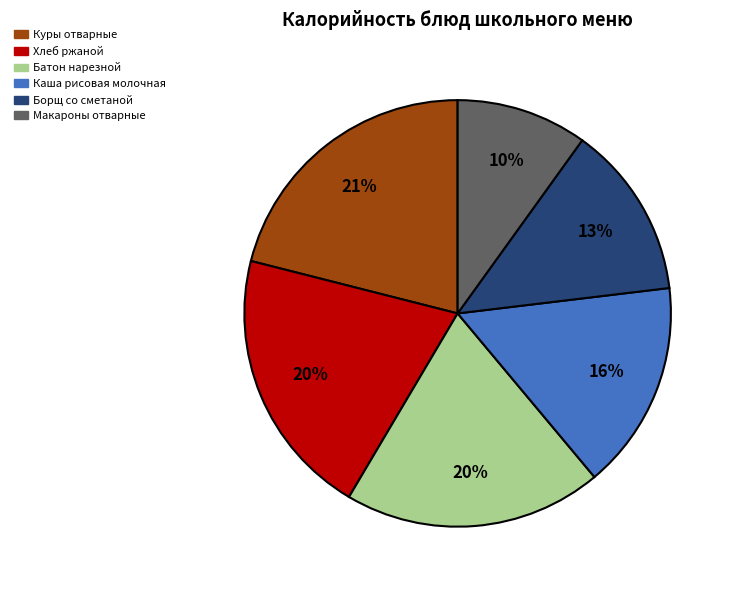

Count the number of slices in the pie.

6